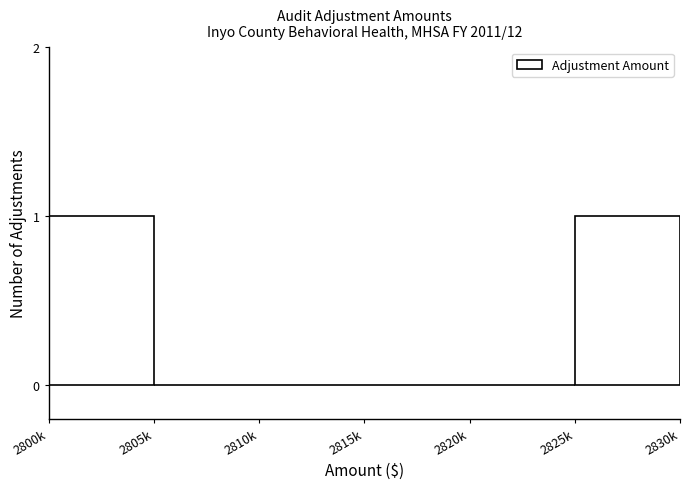

Reading left to right, transcribe all the data shown in this chart.

2800k=1	2805k=0	2810k=0	2815k=0	2820k=0	2825k=1